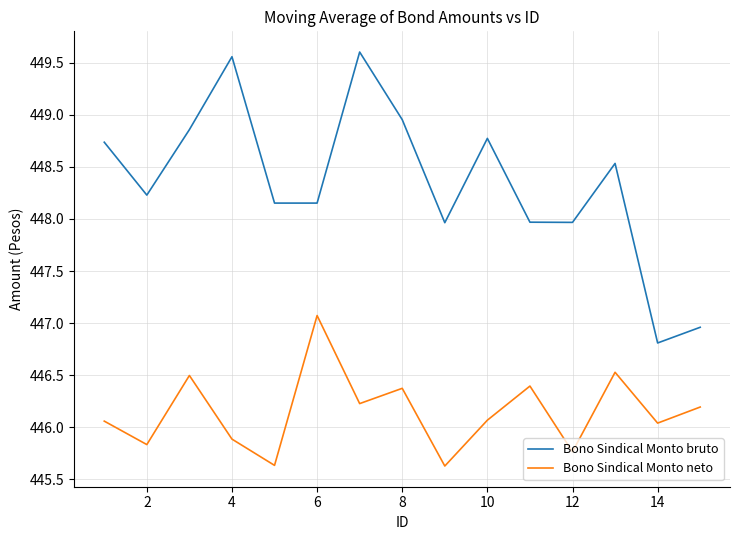

Which series has the largest total across all categories?

Bono Sindical Monto bruto